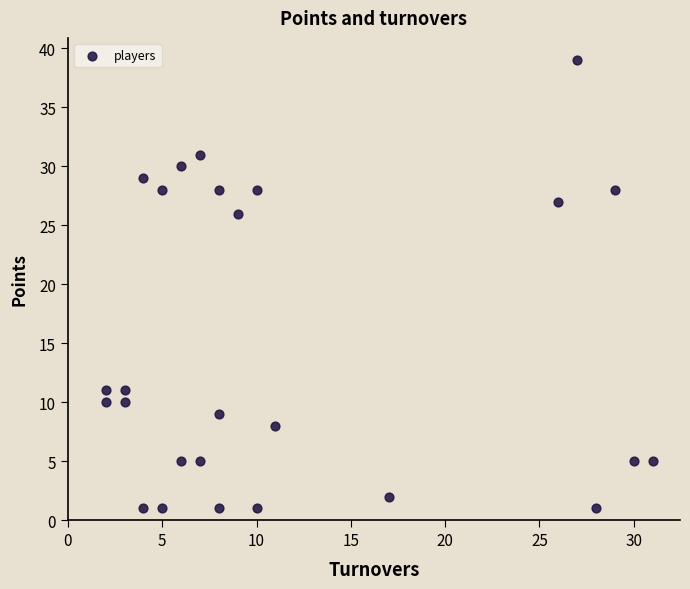

What Y value in the scatter plot is closest to 20?

26